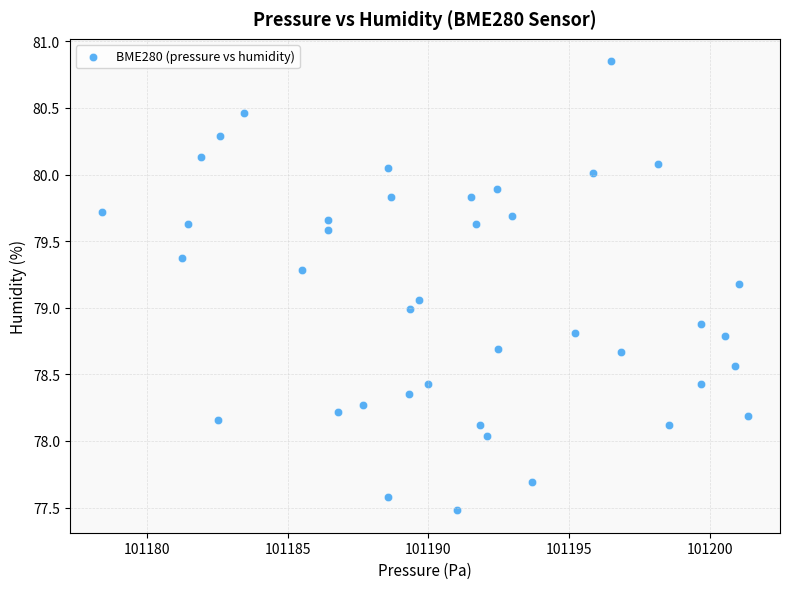

What is the range of Y values (max minus min)?

3.4